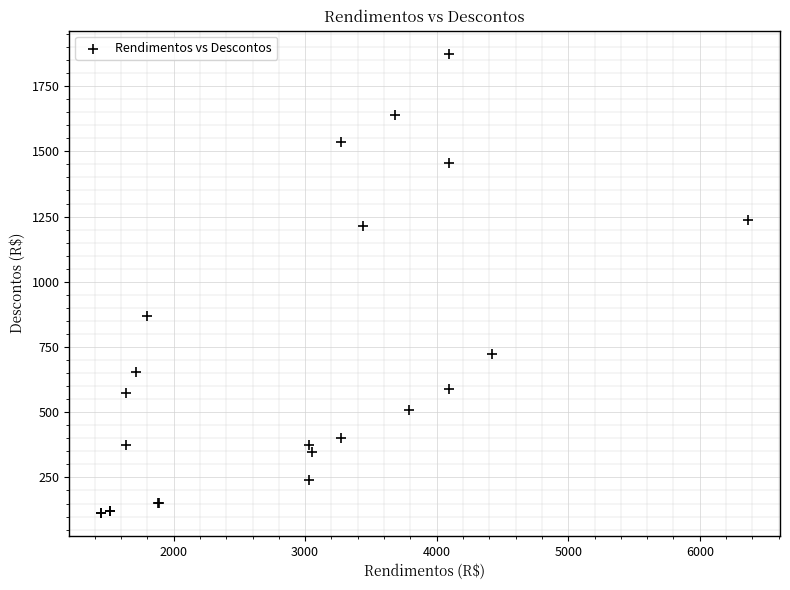

What Y value in the scatter plot is closest to 994?

867.6